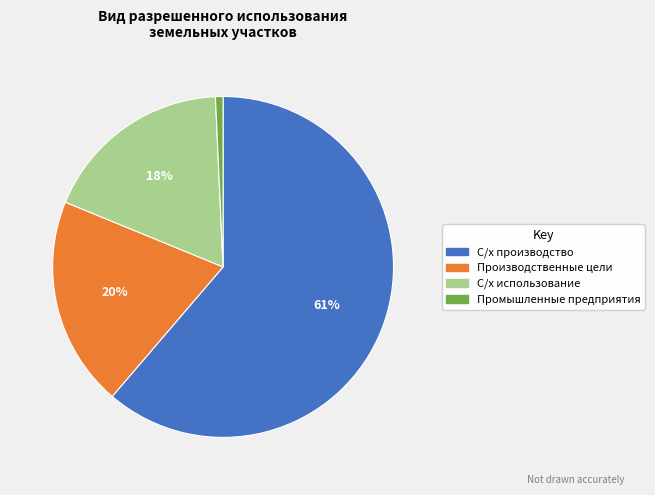

The С/х производство slice represents 71% of the pie. True or false?

False